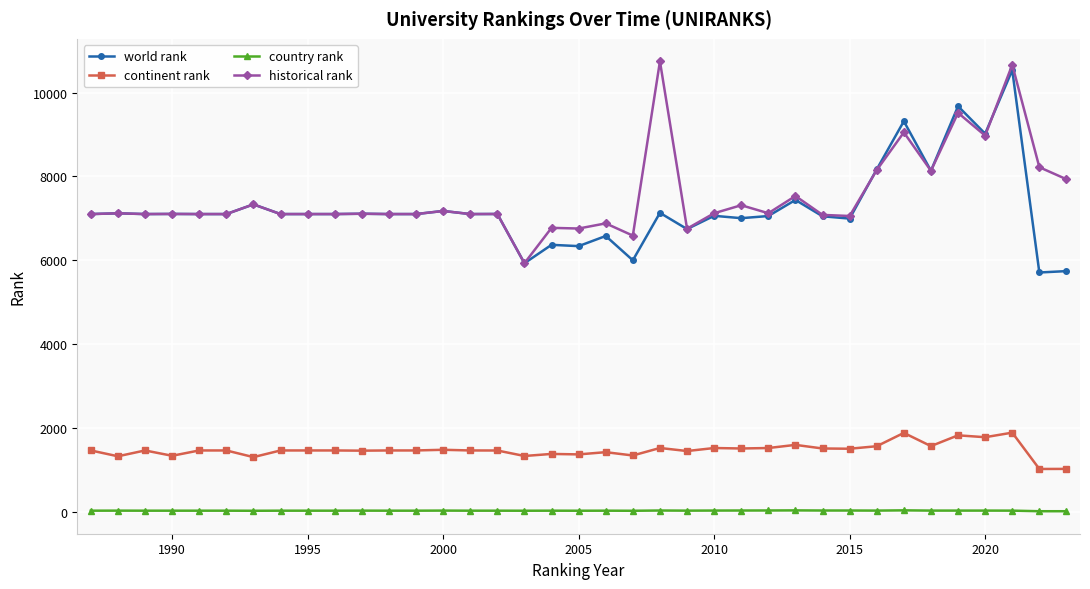

At how many categories does at least one series exceed 3304?

37